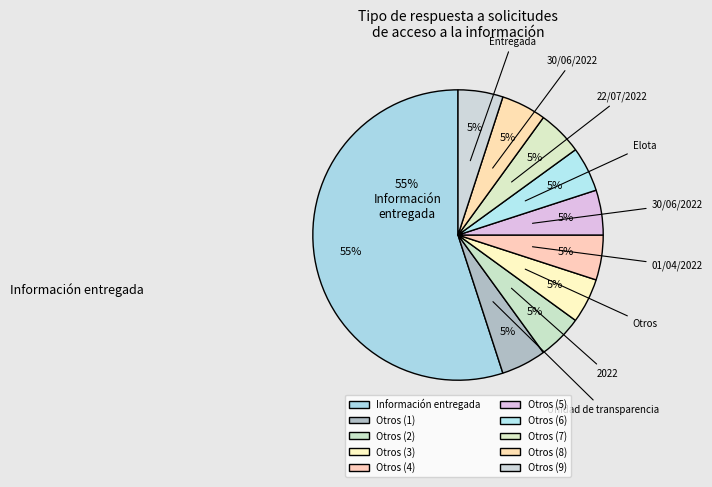

Which category accounts for the majority?

Información entregada